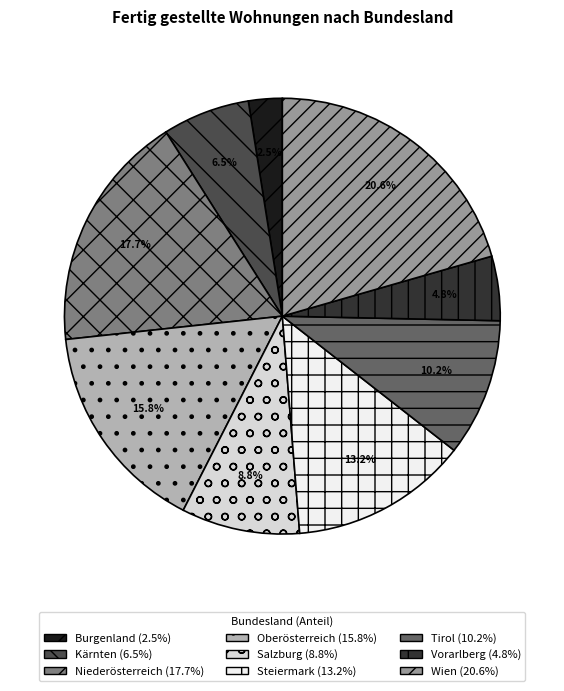

What percentage is the Salzburg slice, to the nearest percent?

9%